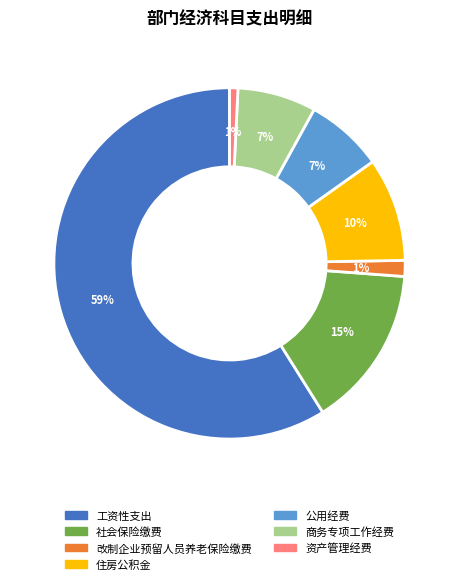

Does 工资性支出 represent more than half of the total?

Yes